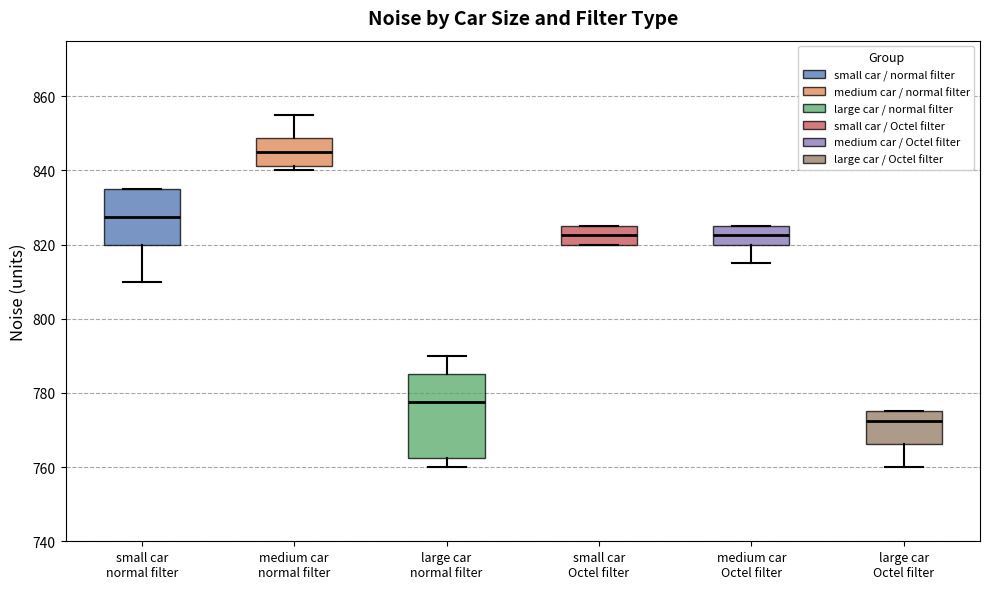

Reading left to right, read every box against the y-axis: the position of its median line, the range the box covers, and the ends of its whiskers. The values are not printed on the chart, so give them approximately, as read against the axis.

small car normal filter: median 828, box 820 to 836, whiskers 810 to 836
medium car normal filter: median 846, box 842 to 848, whiskers 840 to 856
large car normal filter: median 778, box 762 to 786, whiskers 760 to 790
small car Octel filter: median 822, box 820 to 826, whiskers 820 to 826
medium car Octel filter: median 822, box 820 to 826, whiskers 816 to 826
large car Octel filter: median 772, box 766 to 776, whiskers 760 to 776